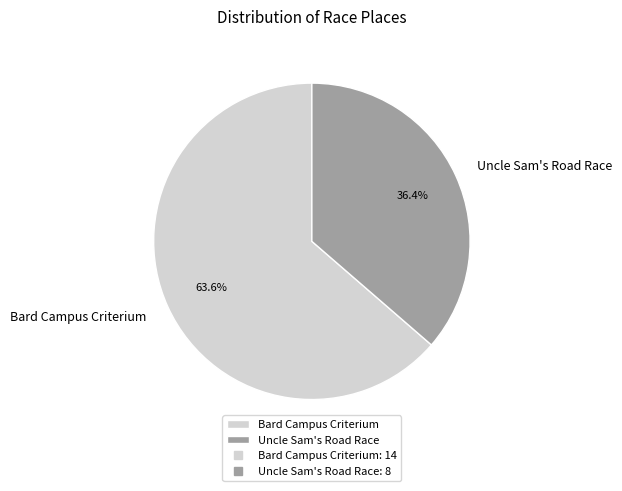

Is it true that Uncle Sam's Road Race is 22% of the pie?

False